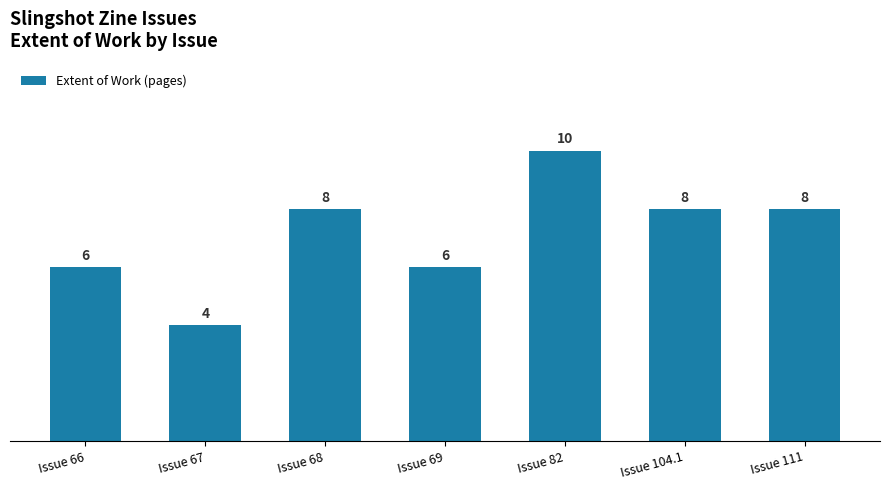

What is the difference between the maximum and minimum values?

6